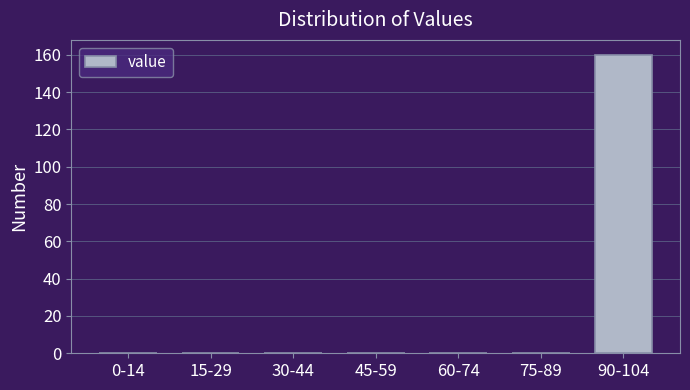

Reading right to left, list all the values displayed in this chart.

90-104=160	75-89=0	60-74=0	45-59=0	30-44=0	15-29=0	0-14=0